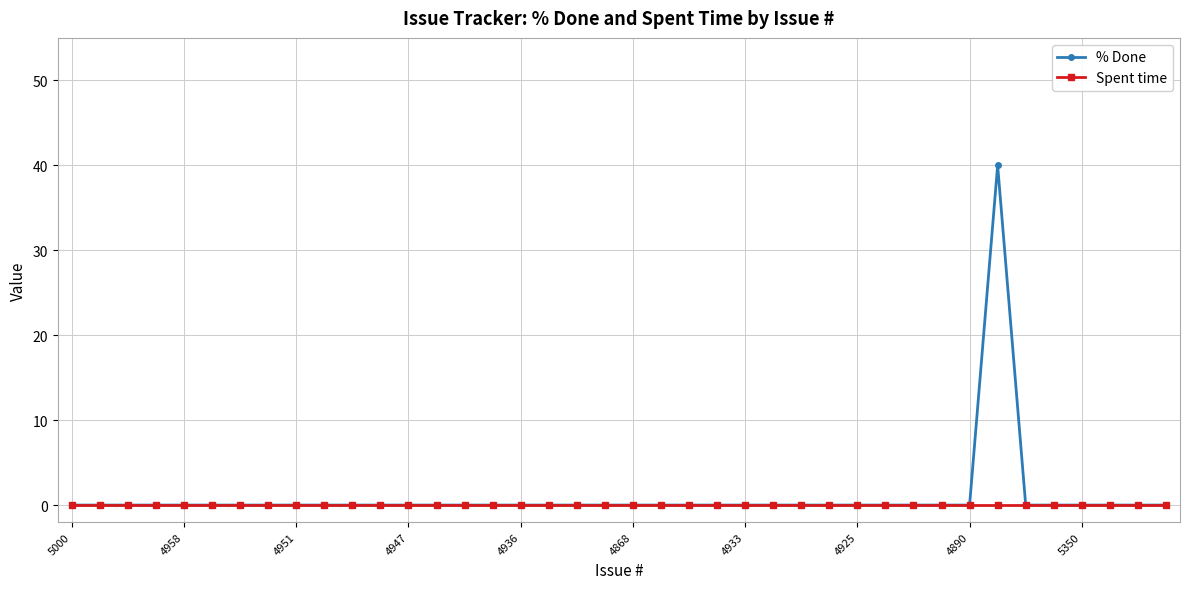

Rank the series by their maximum value, from lowest to highest.

Spent time, % Done